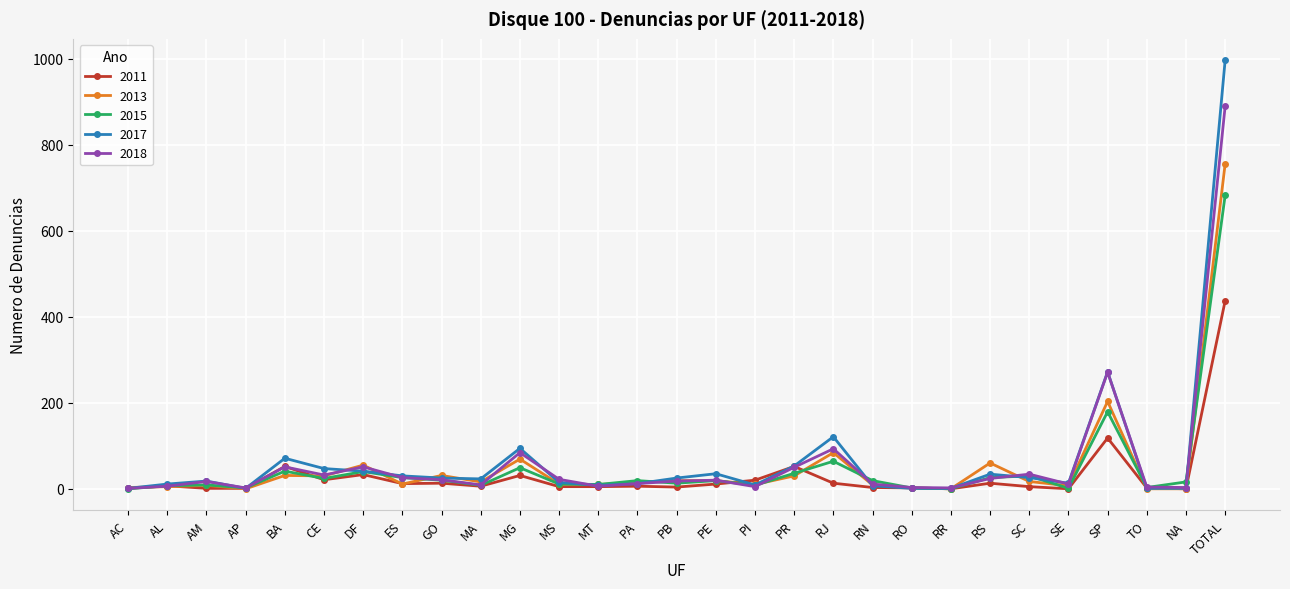

Rank the series by their maximum value, from lowest to highest.

2011, 2015, 2013, 2018, 2017